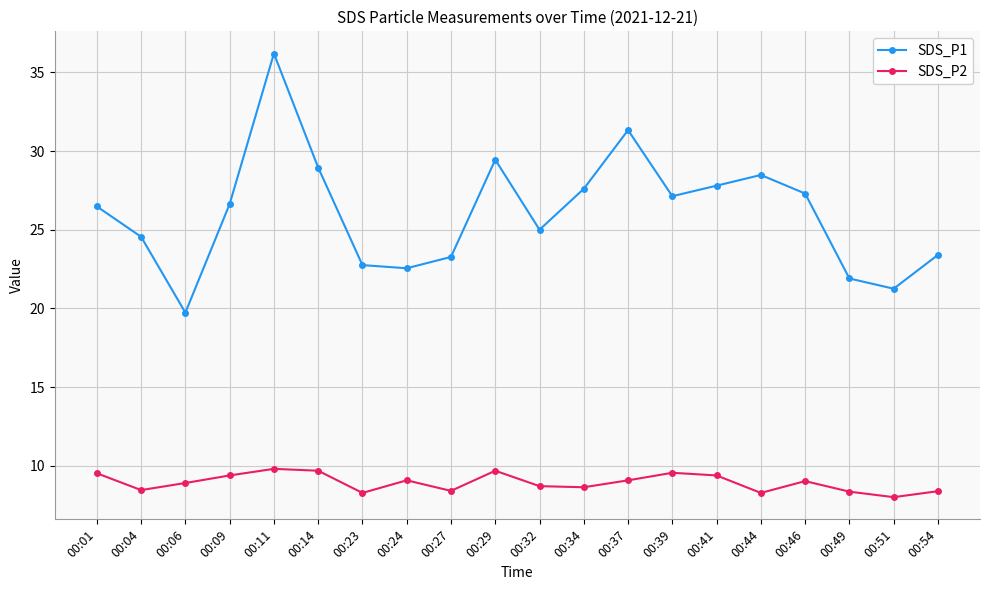

What are all the series names shown in the legend?

SDS_P1, SDS_P2